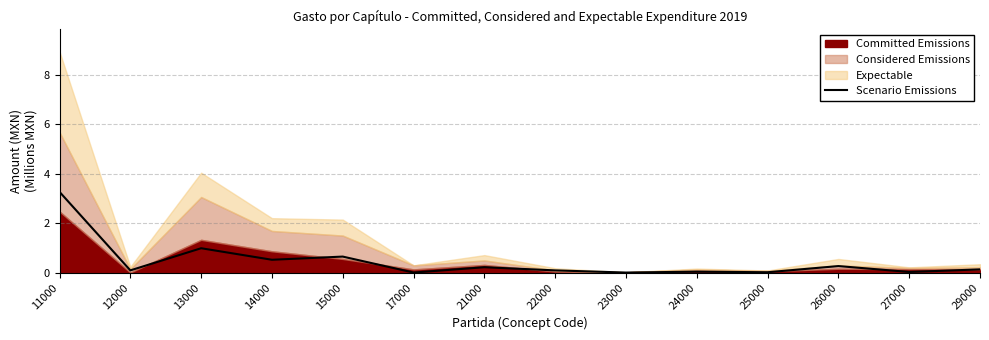

The Scenario Emissions series shows -1.2 at 17000. True or false?

False